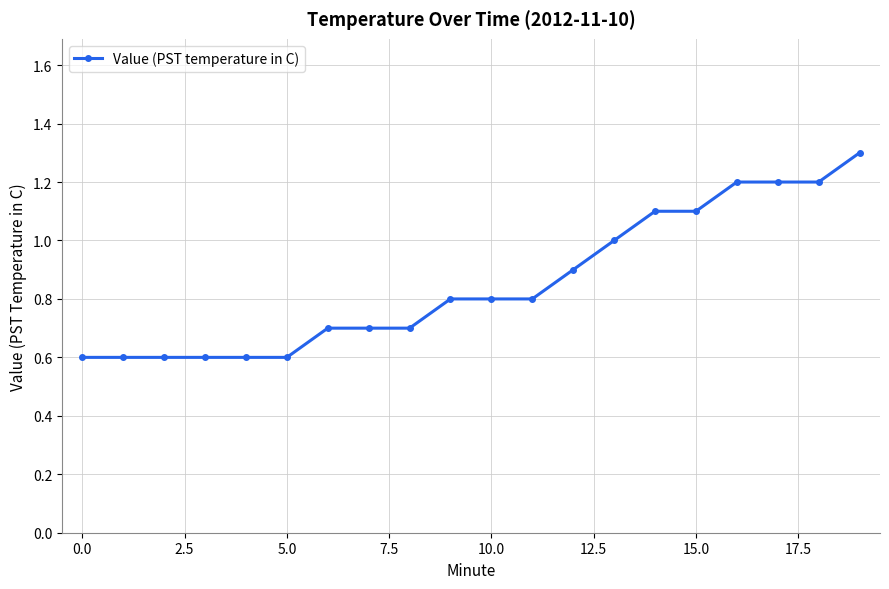

What is the difference between the second highest and minimum values?

0.6